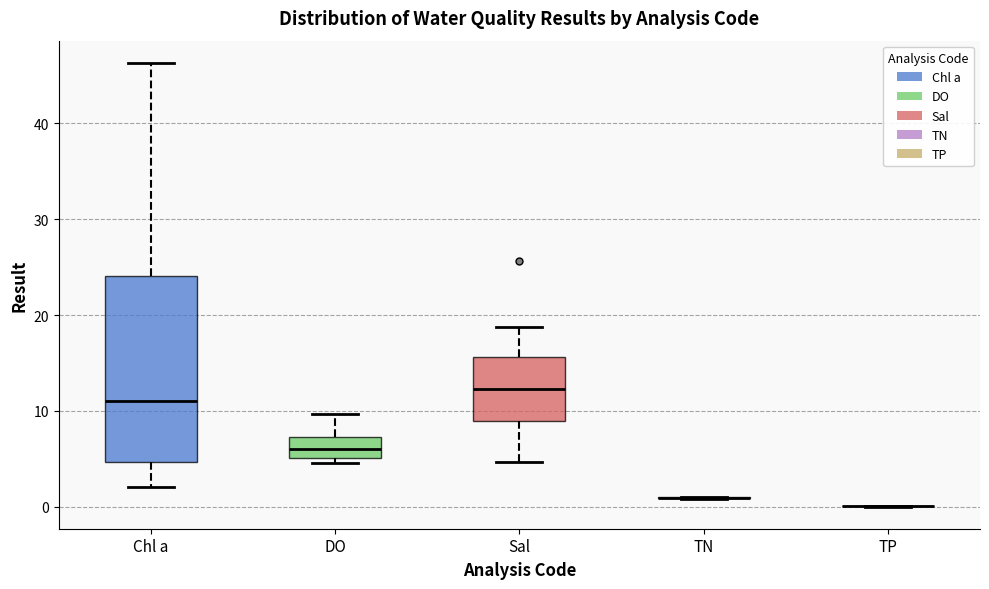

Reading left to right, read every box against the y-axis: the position of its median line, the range the box covers, and the ends of its whiskers. The values are not printed on the chart, so give them approximately, as read against the axis.

Chl a: median 11, box 5 to 24, whiskers 2 to 46
DO: median 6, box 5 to 7, whiskers 5 (just below the box's lower edge) to 10
Sal: median 12, box 9 to 16, whiskers 5 to 19
TN: box collapsed to a line at 1, whiskers 1 to 1
TP: box collapsed to a line at 0, whiskers 0 to 0